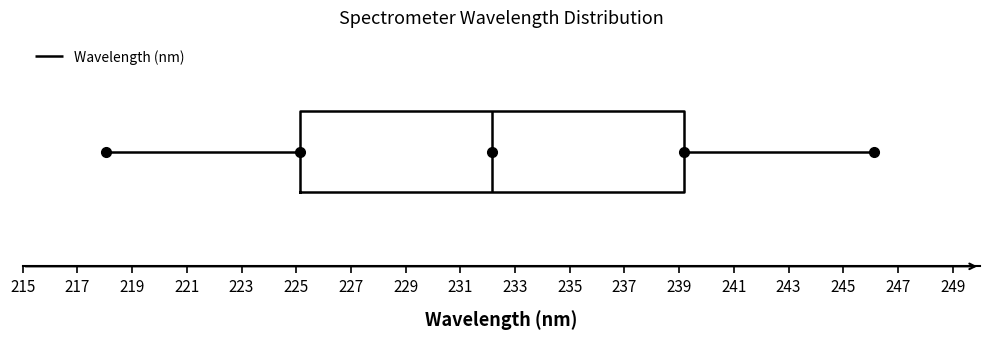

Where does the right whisker of the box end on the x-axis? The values are not printed on the chart, so give them approximately, as read against the axis.

246.2